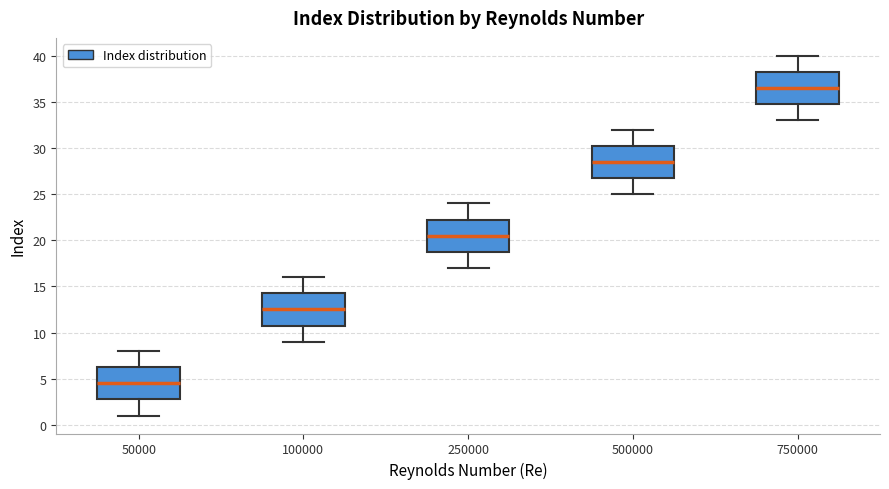

Reading left to right, transcribe this box plot: for each box, give where its median line is, the range the box spans, and where its two whiskers end, as read against the y-axis. The values are not printed on the chart, so give them approximately, as read against the axis.

50000: median 4.5, box 3.0 to 6.5, whiskers 1.0 to 8.0
100000: median 12.5, box 11.0 to 14.5, whiskers 9.0 to 16.0
250000: median 20.5, box 19.0 to 22.5, whiskers 17.0 to 24.0
500000: median 28.5, box 27.0 to 30.5, whiskers 25.0 to 32.0
750000: median 36.5, box 35.0 to 38.5, whiskers 33.0 to 40.0